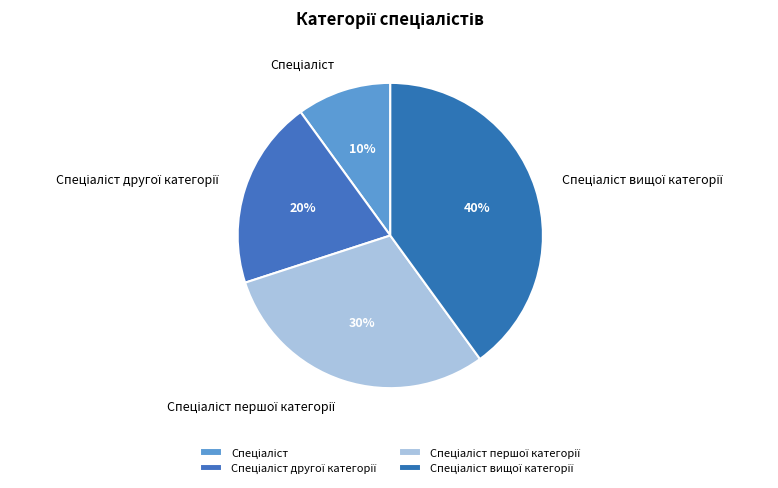

To the nearest percent, what is the average slice percentage?

25%